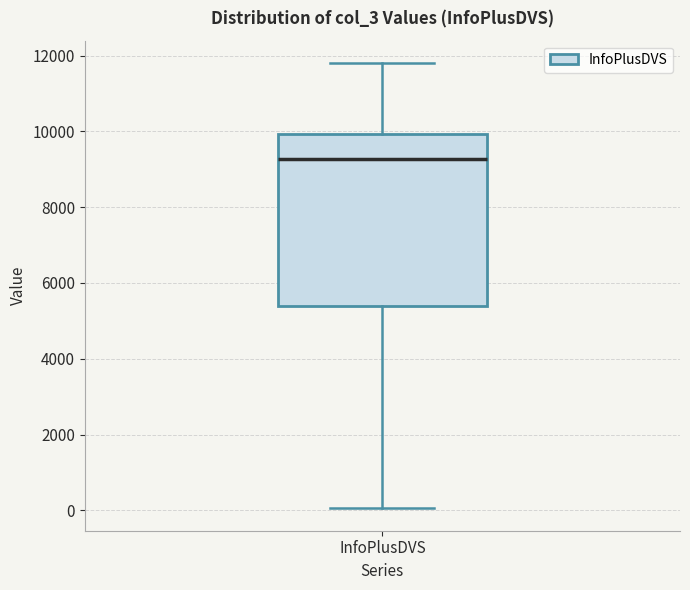

Where is the upper edge of the box for InfoPlusDVS on the y-axis? The values are not printed on the chart, so give them approximately, as read against the axis.

10000